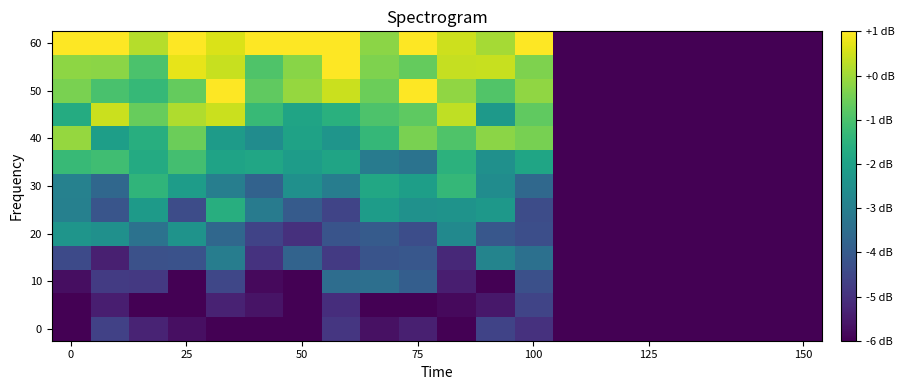

What is the smallest value displayed?

-6.0